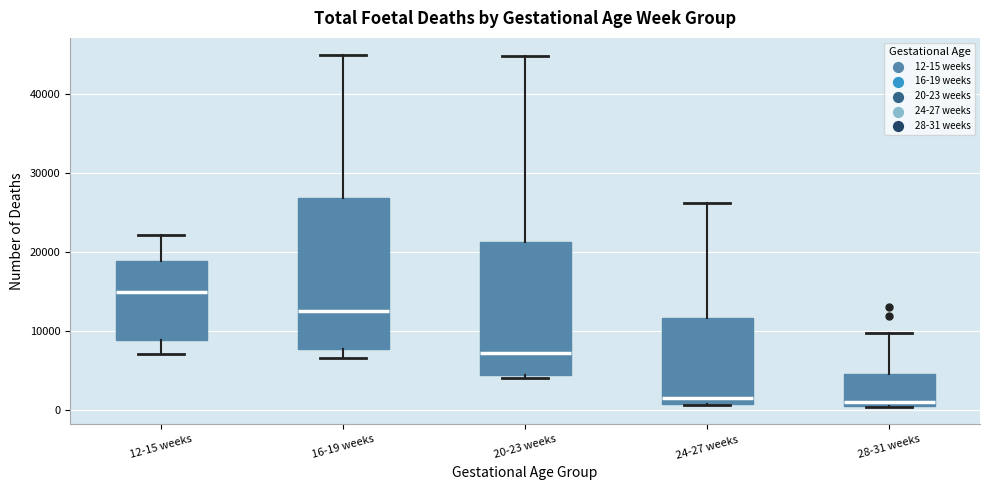

Reading left to right, transcribe this box plot: for each box, give where its median line is, the range the box spans, and where its two whiskers end, as read against the y-axis. The values are not printed on the chart, so give them approximately, as read against the axis.

12-15 weeks: median 15000, box 9000 to 19000, whiskers 7000 to 22000
16-19 weeks: median 13000, box 8000 to 27000, whiskers 7000 to 45000
20-23 weeks: median 7000, box 4000 to 21000, whiskers 4000 (just below the box's lower edge) to 45000
24-27 weeks: median 2000, box 1000 to 12000, whiskers 1000 to 26000
28-31 weeks: median 1000, box 0 to 5000, whiskers 0 to 10000